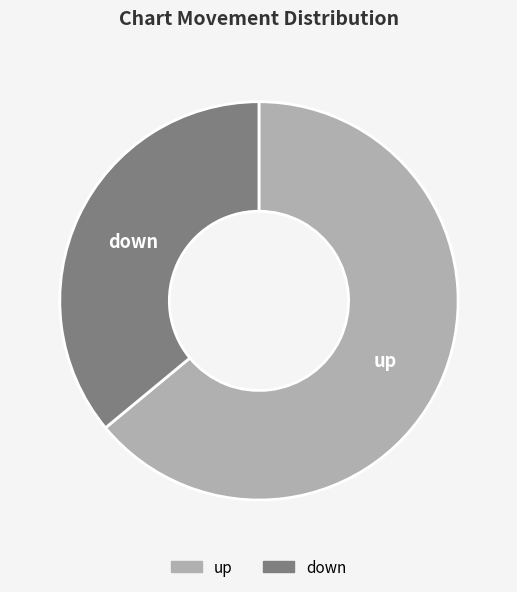

True or false: up accounts for 50% of the total.

False